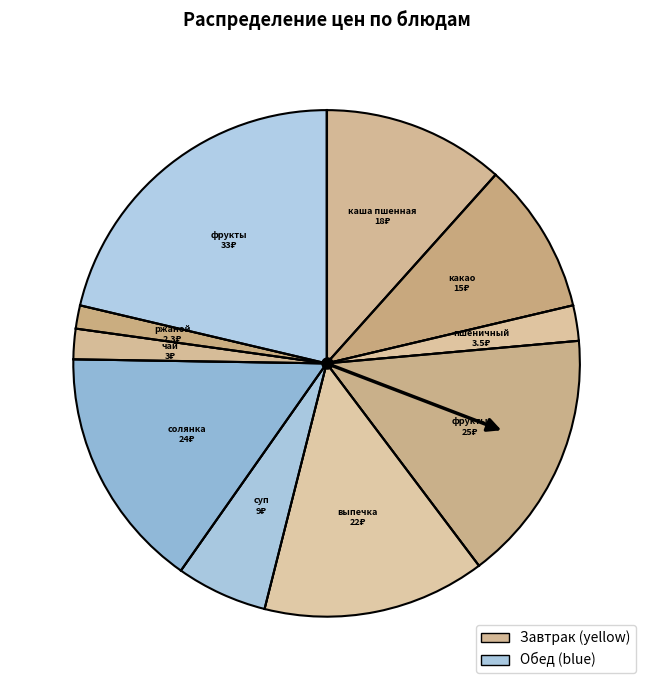

Count the number of slices in the pie.

10